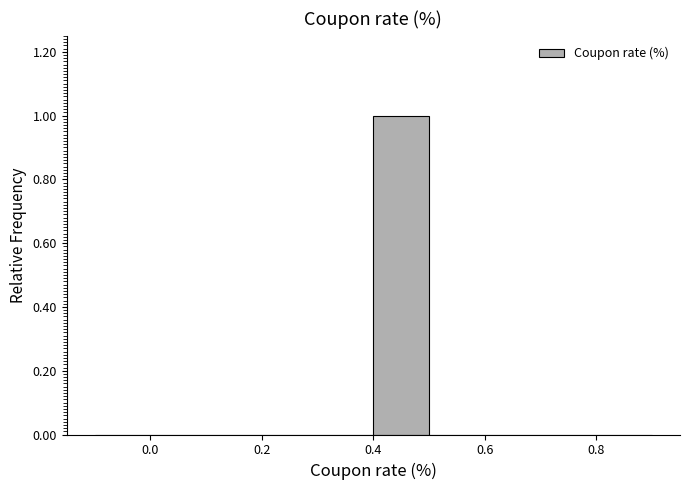

Over which range of the x-axis is the bar tallest?

0.4 to 0.5